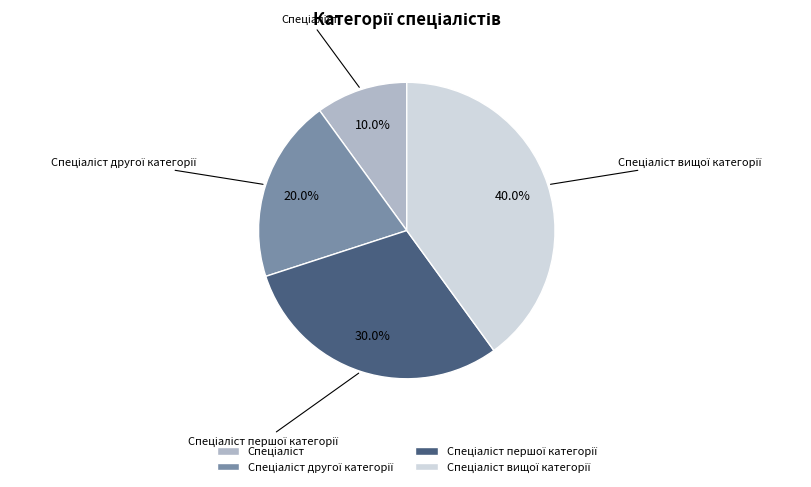

Does any single category account for the majority?

No